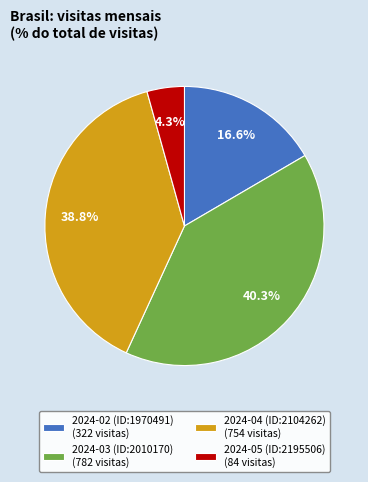

Which slice is the smallest?

2024-05 (ID:2195506)